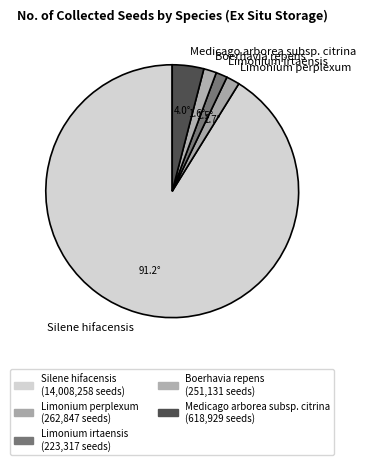

Which category has the biggest portion of the pie?

Silene hifacensis